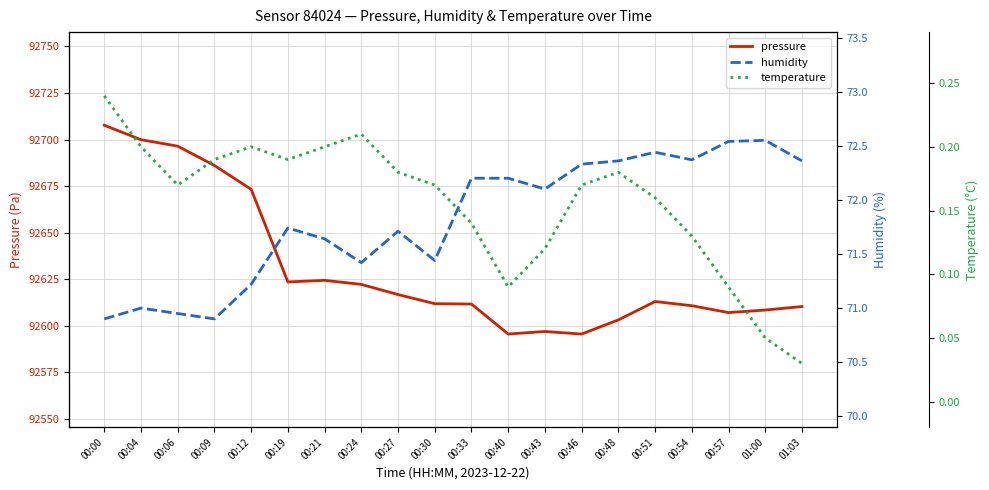

Where does the humidity series first go above 72?

00:33